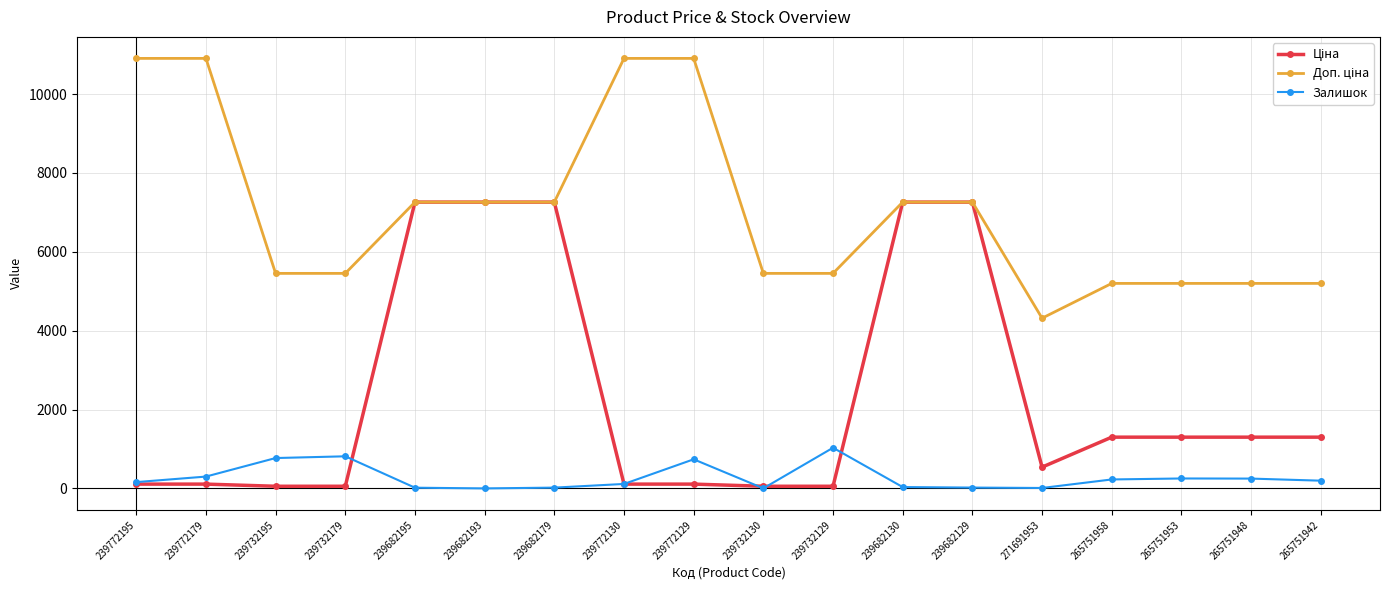

The Залишок series shows 770.0 at 239732195. True or false?

True